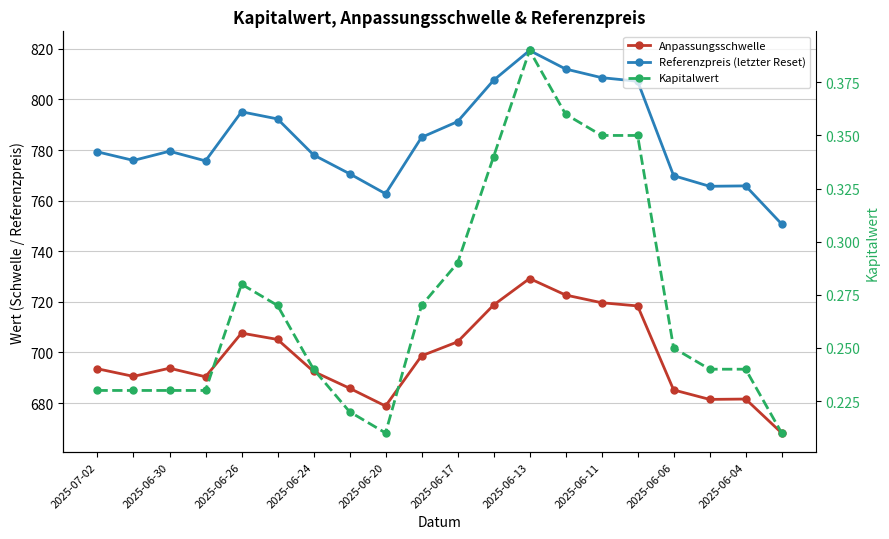

Does the chart have visible grid lines?

Yes